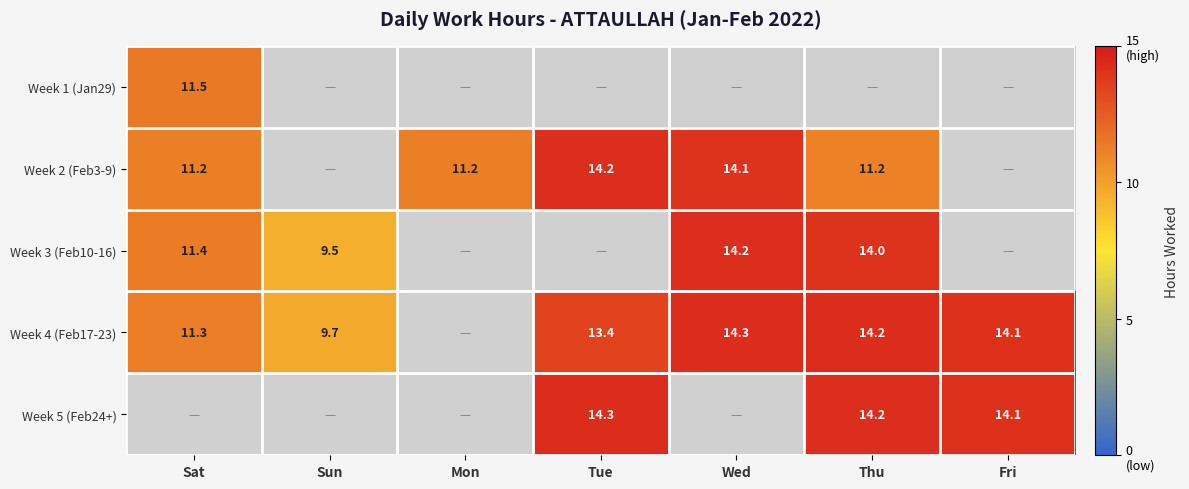

Between Sat and Tue, which series saw the biggest shift?

Week 2 (Feb3-9)